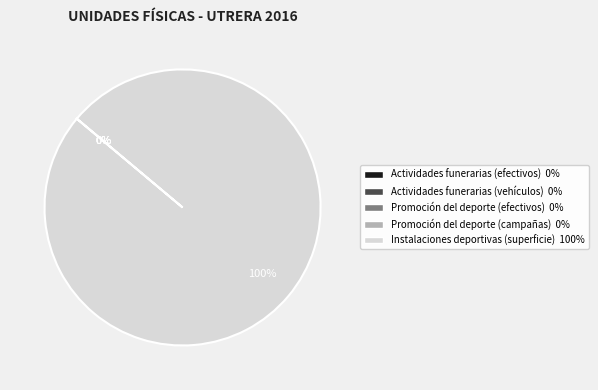

Which slice is the largest?

Instalaciones deportivas (superficie)